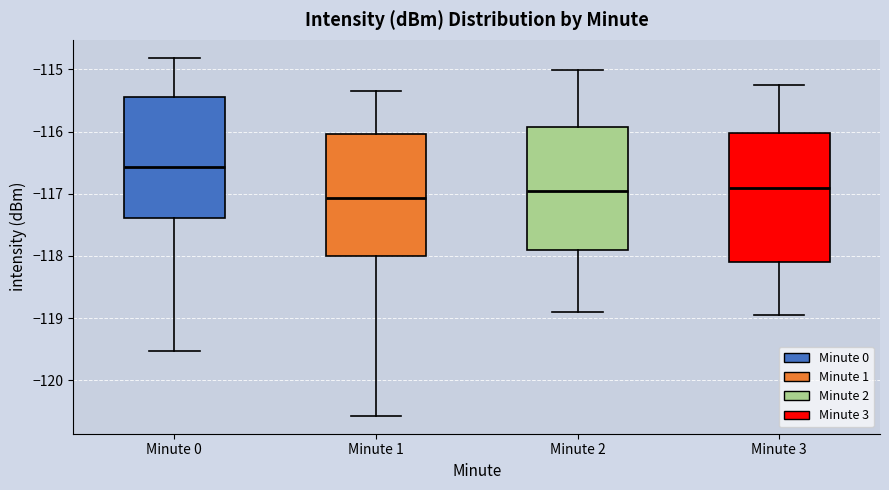

Where does the upper whisker of the box for Minute 0 end on the y-axis? The values are not printed on the chart, so give them approximately, as read against the axis.

-114.8